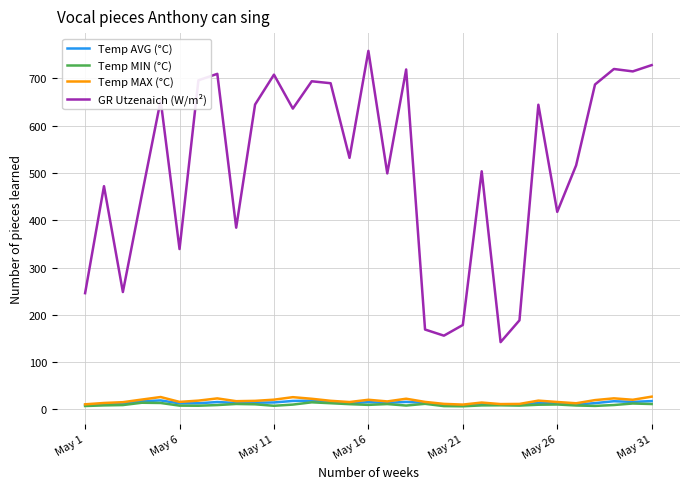

Which series has the largest total across all categories?

GR Utzenaich (W/m²)